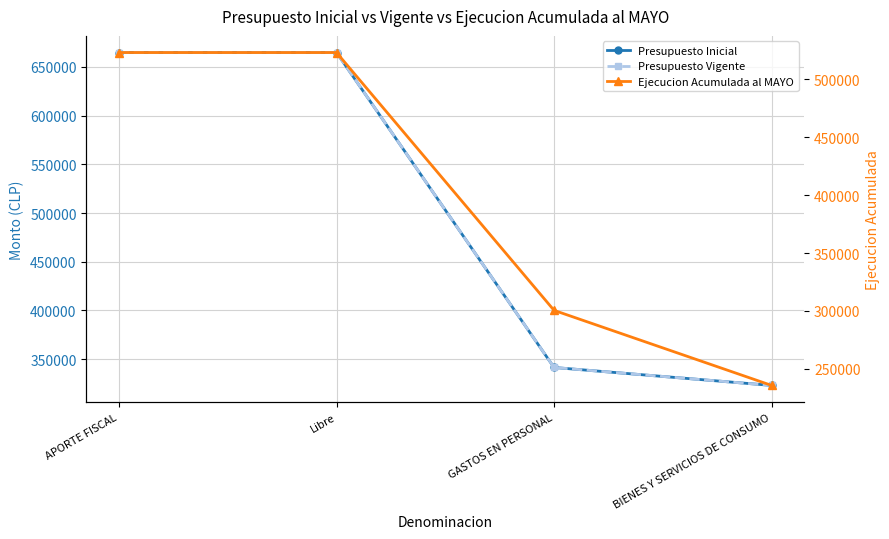

What is the spread (max minus min) of values at APORTE FISCAL?

141388